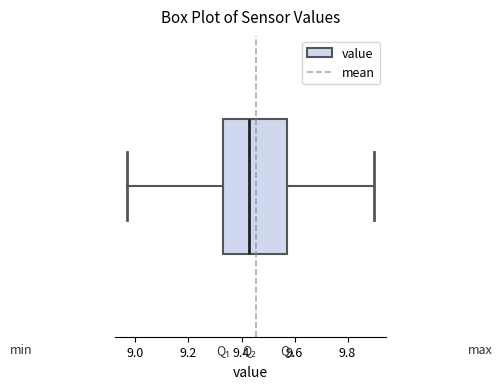

Read this box plot against the x-axis: the position of the median line, the range covered by the box, and the ends of both whiskers. The values are not printed on the chart, so give them approximately, as read against the axis.

median 9.44, box 9.34 to 9.58, whiskers 8.98 to 9.90